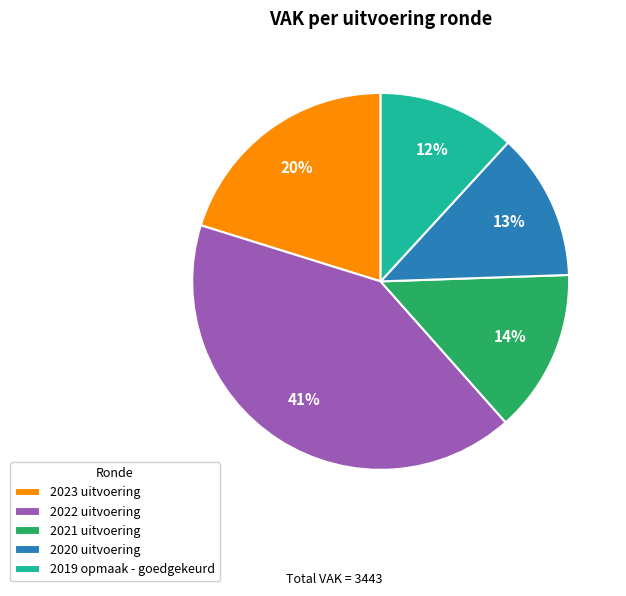

Does 2022 uitvoering account for over 50% of the chart?

No